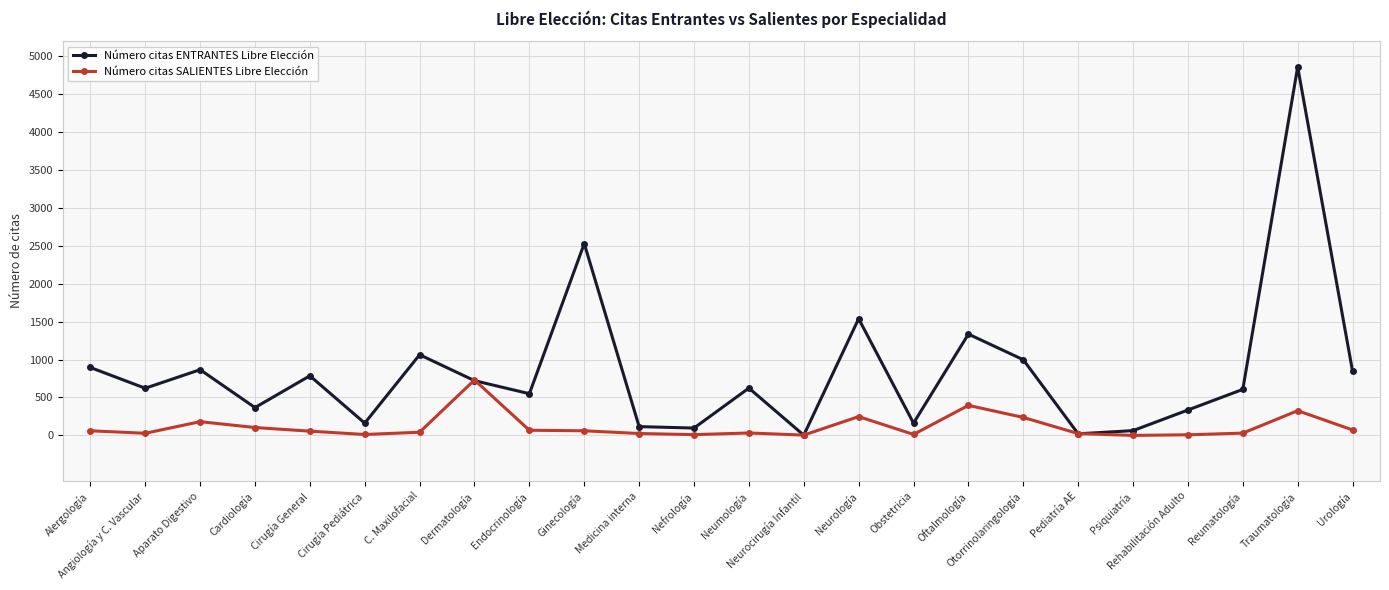

What is the highest value of the Número citas ENTRANTES Libre Elección series?

4860